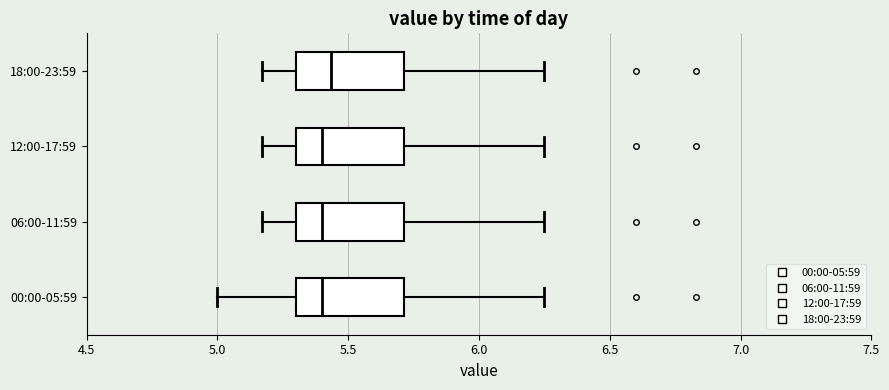

Where does the right whisker of the box for 18:00-23:59 end on the x-axis? The values are not printed on the chart, so give them approximately, as read against the axis.

6.25